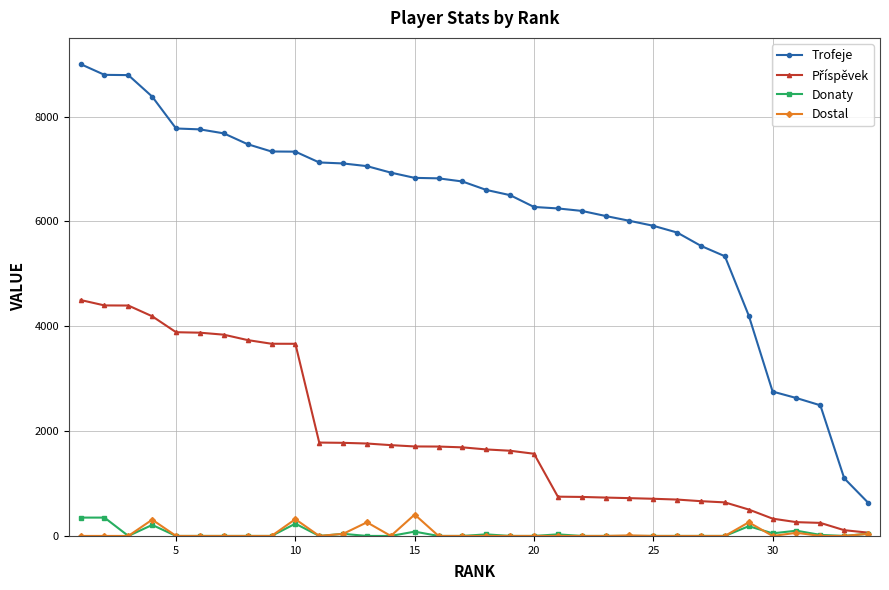

What is the difference between the maximum and minimum values in the Trofeje series?

8365